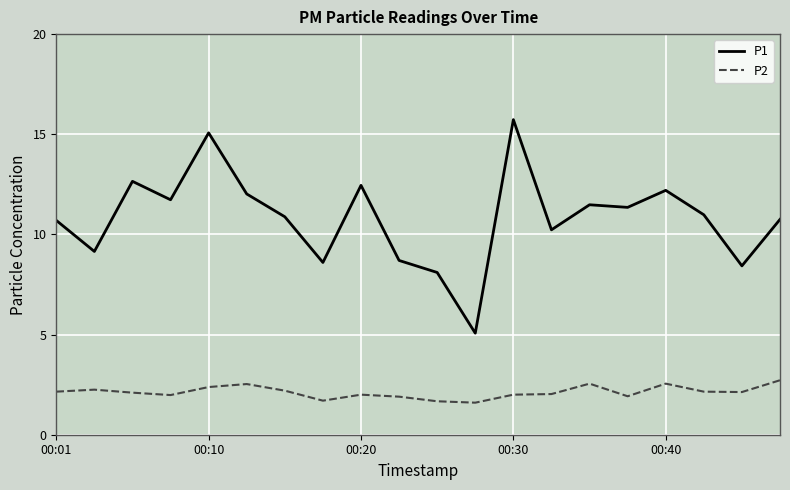

What is the average value of the P1 series?

10.8